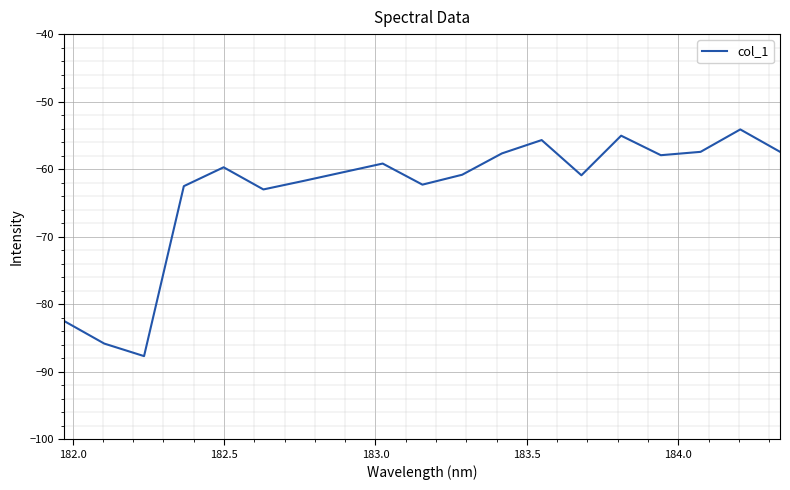

What is the smallest value displayed?

-87.7